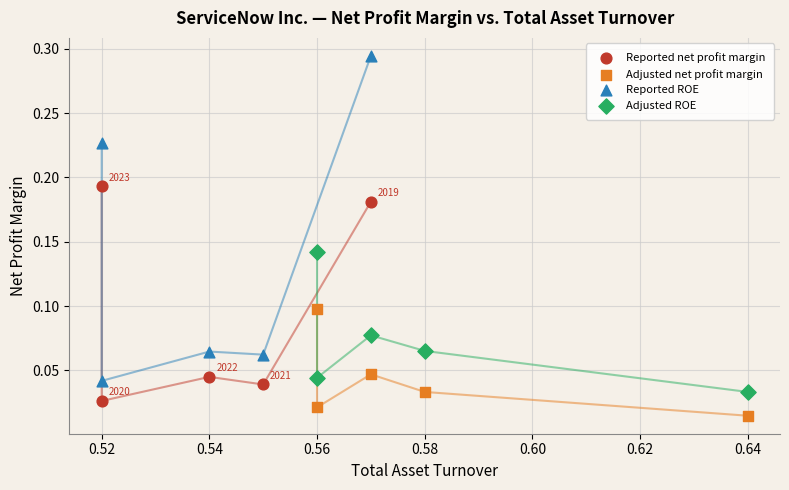

Which series reaches the maximum Y coordinate?

Reported ROE